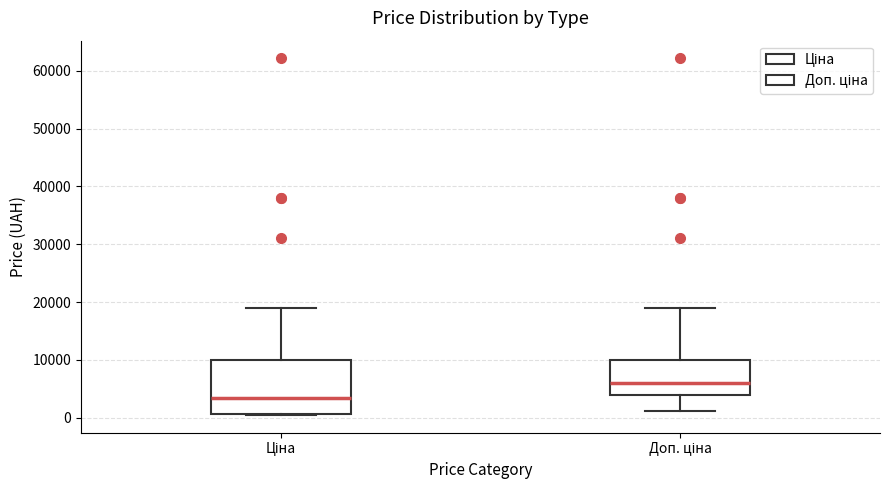

Where does the median line of the box for Ціна sit on the y-axis? The values are not printed on the chart, so give them approximately, as read against the axis.

3000